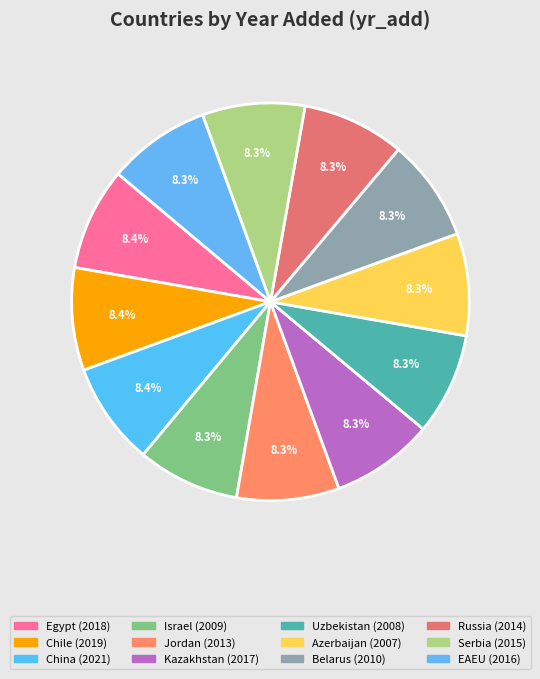

Which has a higher value, Egypt or China?

China